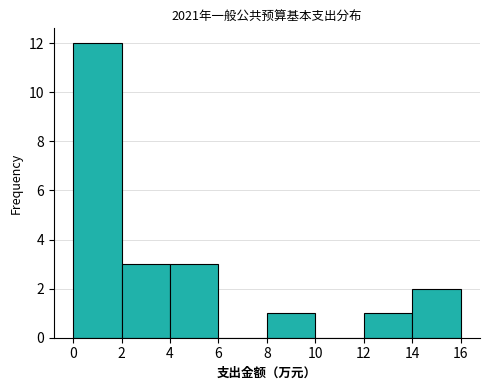

What is the height of the bar covering 2 to 4 on the x-axis? The values are not printed on the chart, so give them approximately, as read against the axis.

3